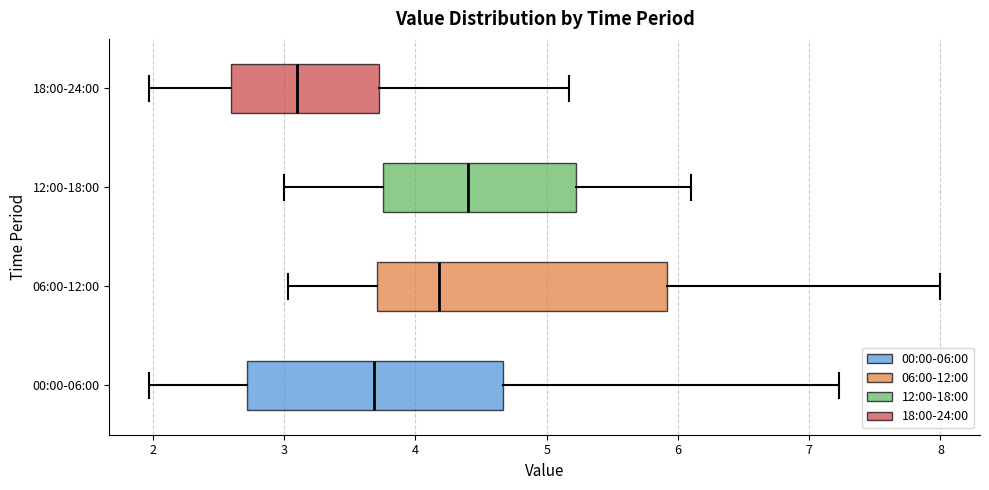

Which box is the widest, from its left edge to its right edge?

06:00-12:00